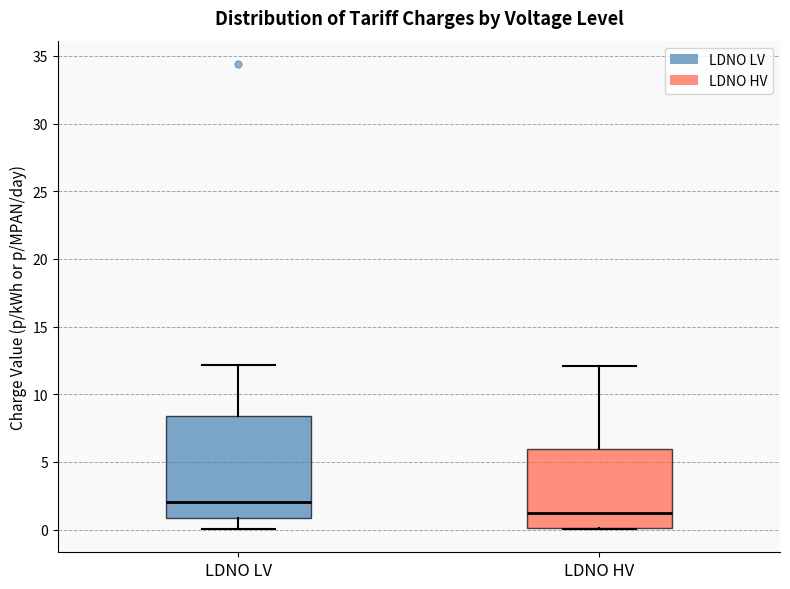

Which box's median line is the lowest?

LDNO HV